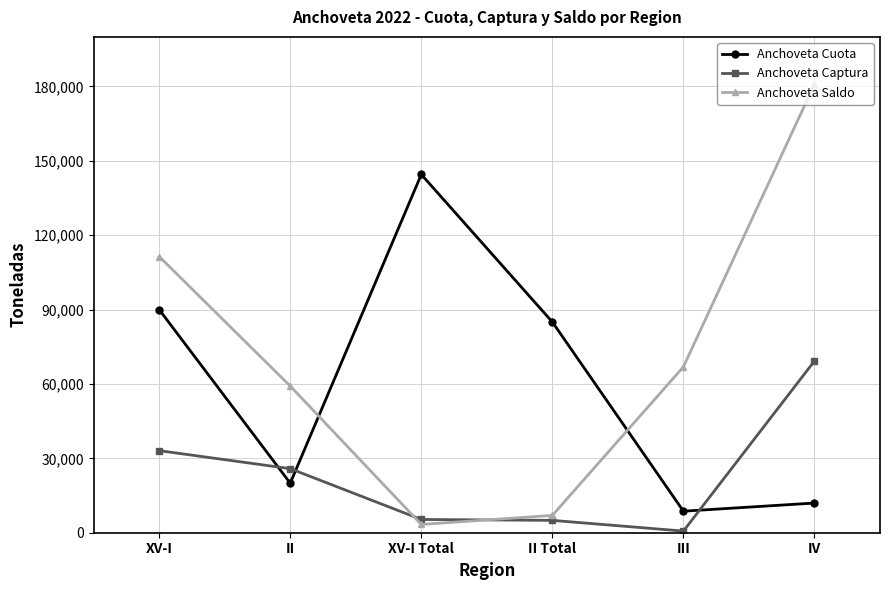

At which category does the chart reach its minimum across all series?

III